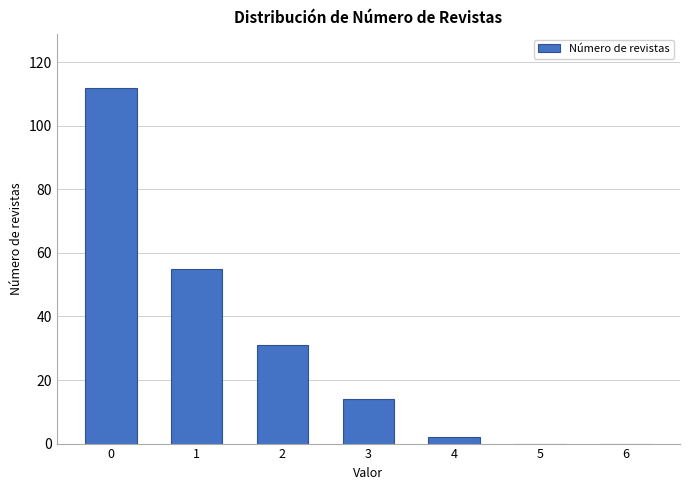

Reading left to right, list all the values displayed in this chart.

0=112	1=55	2=31	3=14	4=2	5=0	6=0